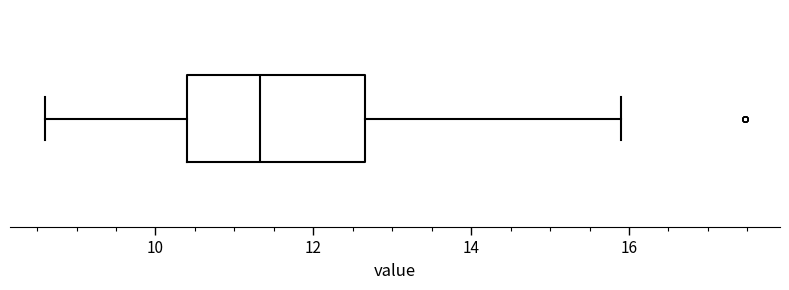

Where does the median line of the box sit on the x-axis? The values are not printed on the chart, so give them approximately, as read against the axis.

11.4